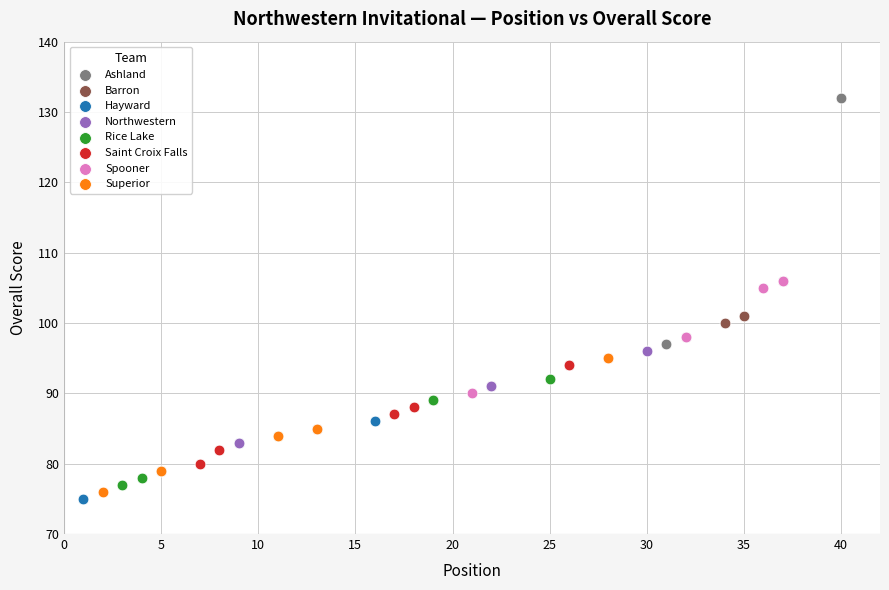

Which series reaches the maximum Y coordinate?

Ashland